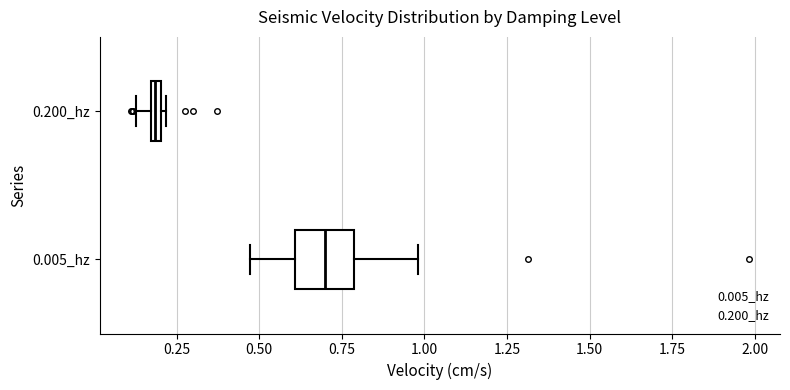

Which box's median line is the furthest to the left?

0.200_hz